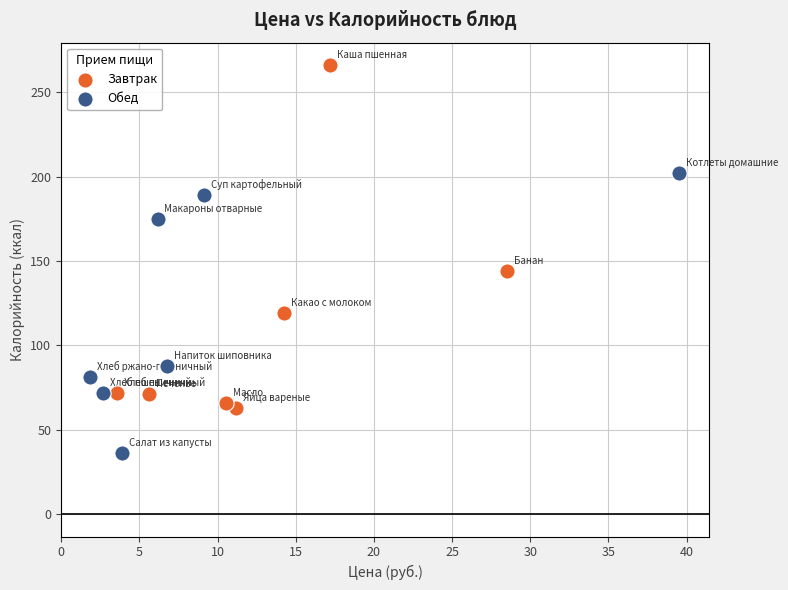

Which series reaches the maximum Y coordinate?

Завтрак